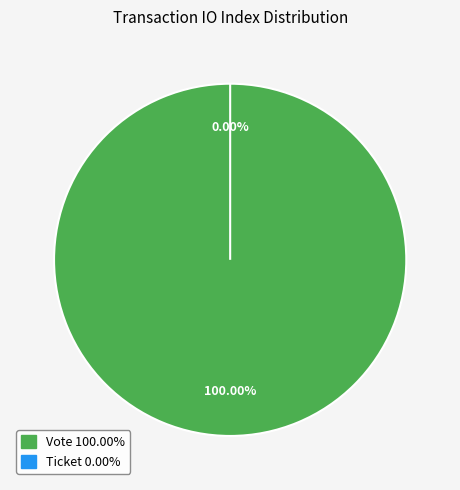

How many slices are in this pie chart?

2